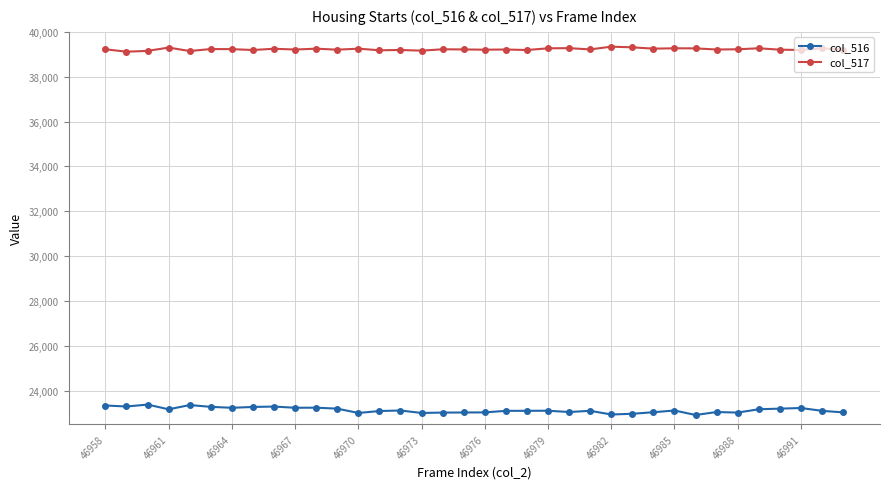

What is the value of the col_517 point at the 1st from the left?

39222